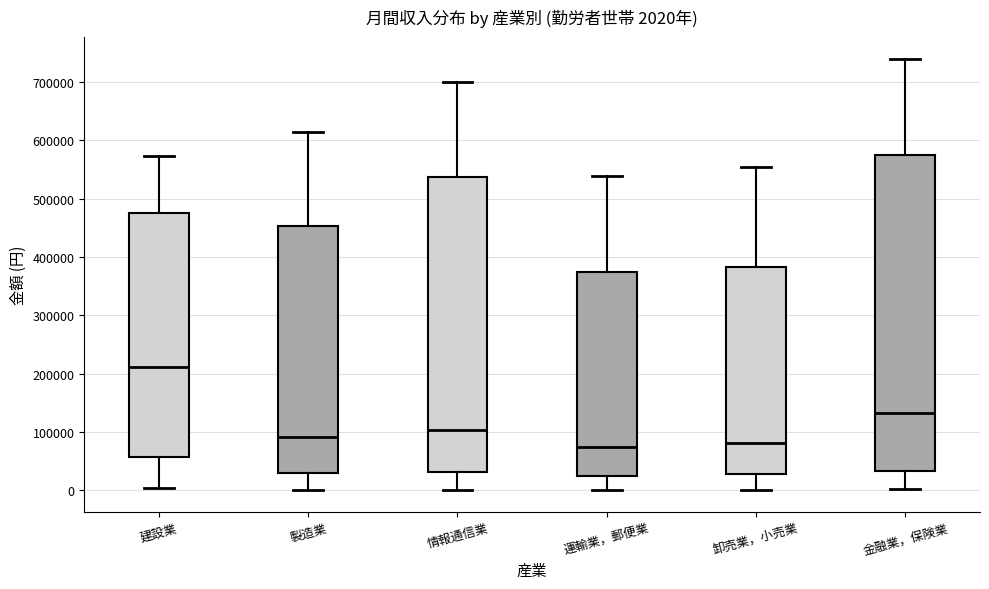

Which box is the tallest, from its lower edge to its upper edge?

金融業，保険業